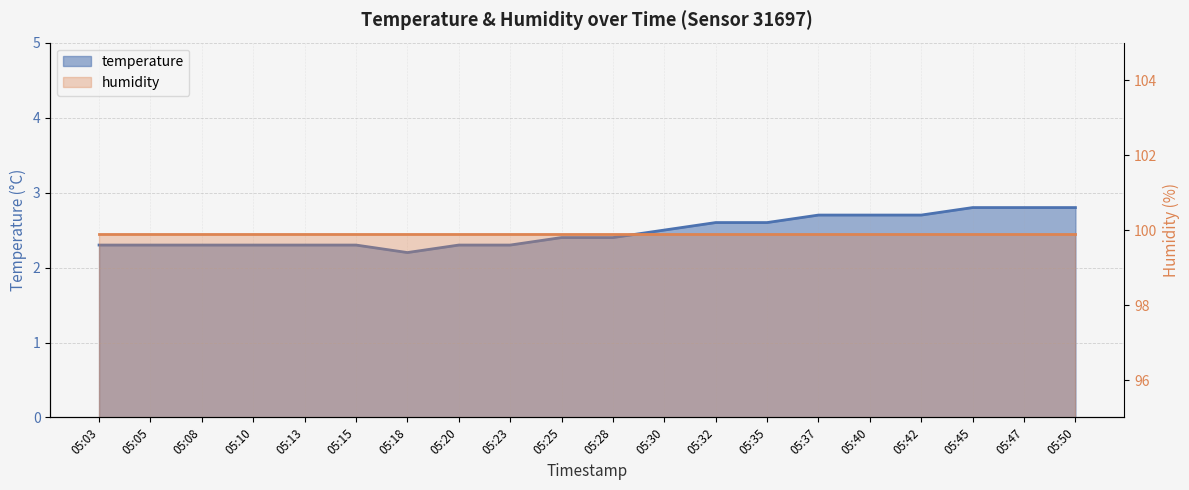

Reading left to right, list all the values displayed in this chart.

2.3	2.3	2.3	2.3	2.3	2.3	2.2	2.3	2.3	2.4	2.4	2.5	2.6	2.6	2.7	2.7	2.7	2.8	2.8	2.8